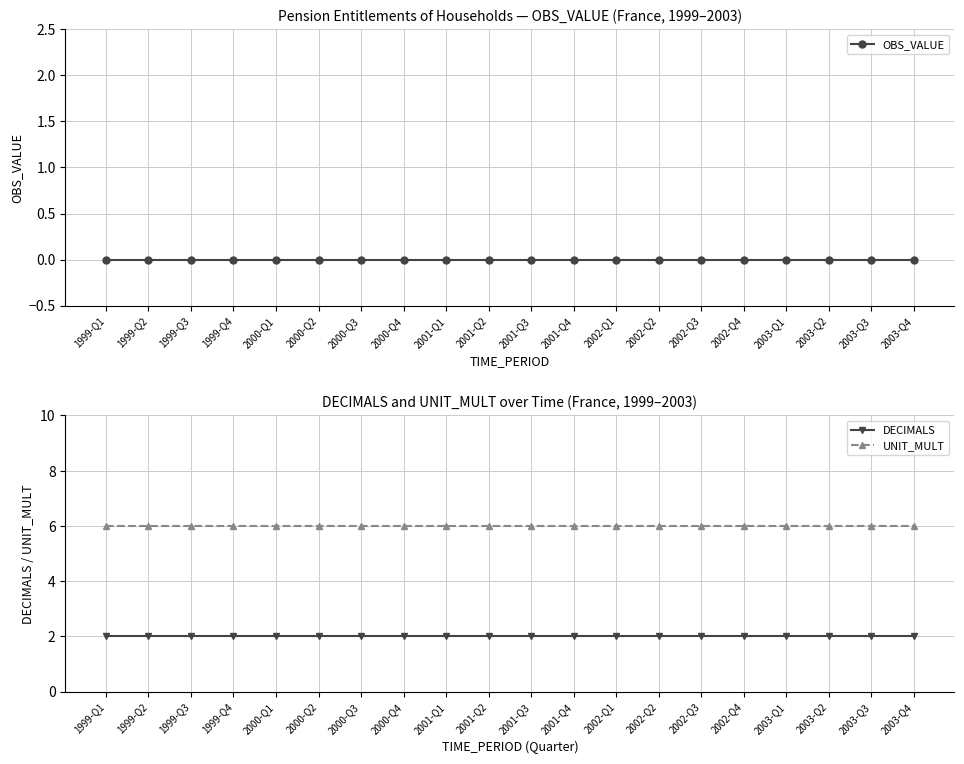

Where is DECIMALS nearest to the value 2?

1999-Q1